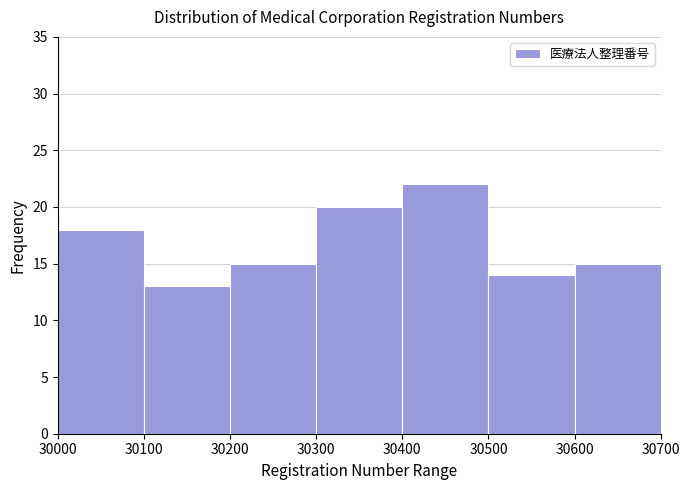

Reading left to right, list every bar in this chart as the range it spans on the x-axis followed by its height. The values are not printed on the chart, so give them approximately, as read against the axis.

30000 to 30100: 18
30100 to 30200: 13
30200 to 30300: 15
30300 to 30400: 20
30400 to 30500: 22
30500 to 30600: 14
30600 to 30700: 15